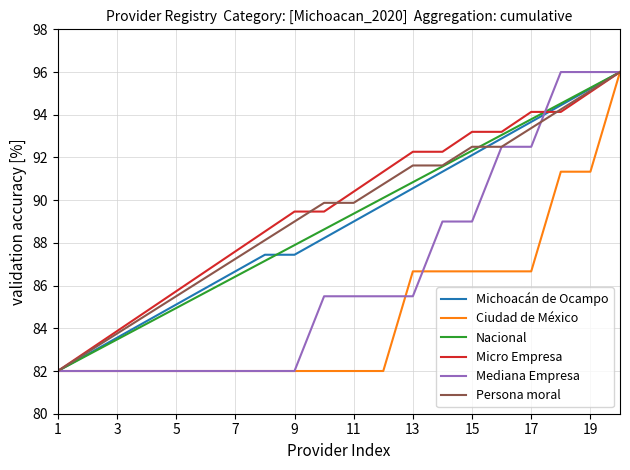

What is the highest value of the Michoacán de Ocampo series?

96.0